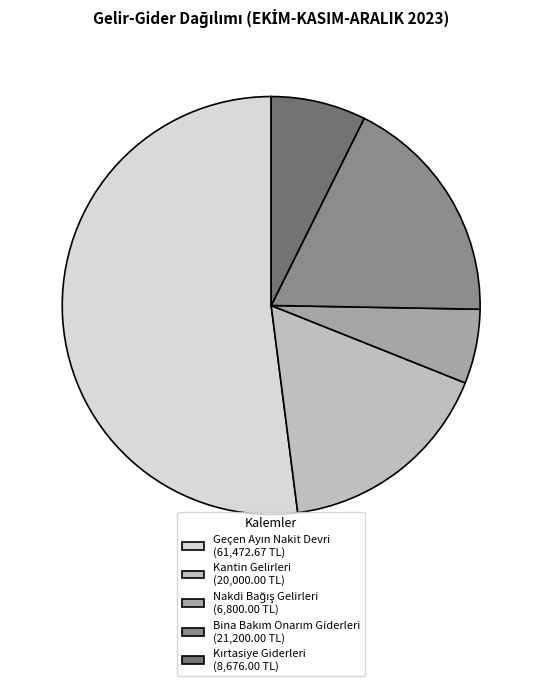

The Kantin Gelirleri (20,000.00 TL) slice represents 3% of the pie. True or false?

False